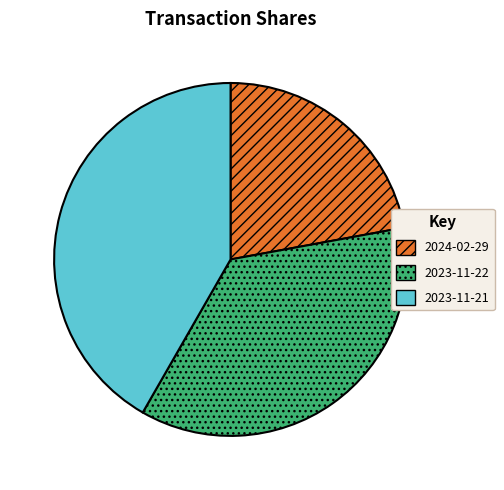

Does any single category account for the majority?

No